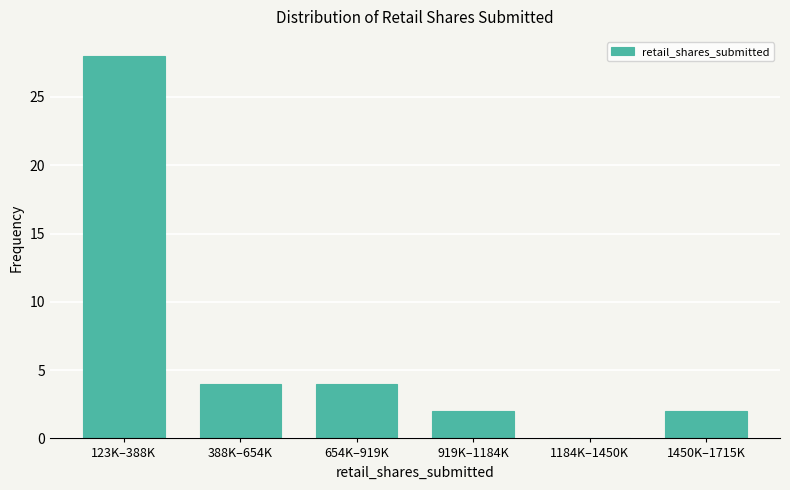

Reading left to right, extract all data points from this chart.

123K–388K=28	388K–654K=4	654K–919K=4	919K–1184K=2	1184K–1450K=0	1450K–1715K=2